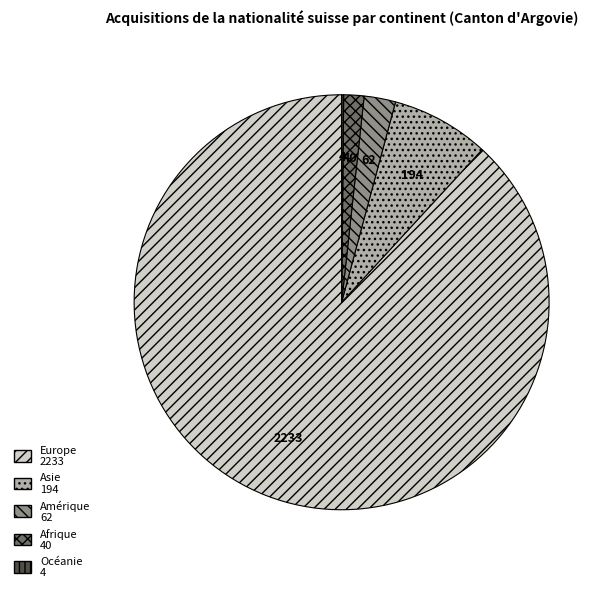

Is there a majority slice in this chart?

Yes